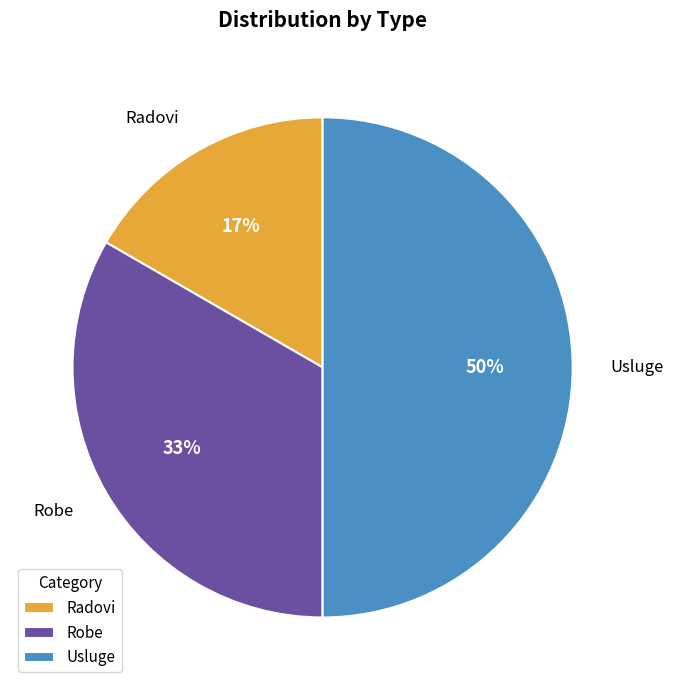

Rank the categories by value from highest to lowest.

Usluge, Robe, Radovi